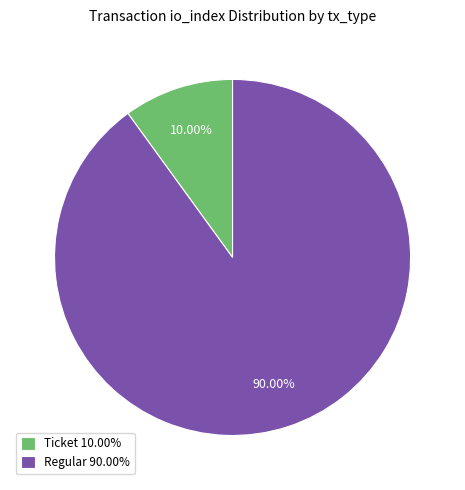

How many segments does this pie chart have?

2